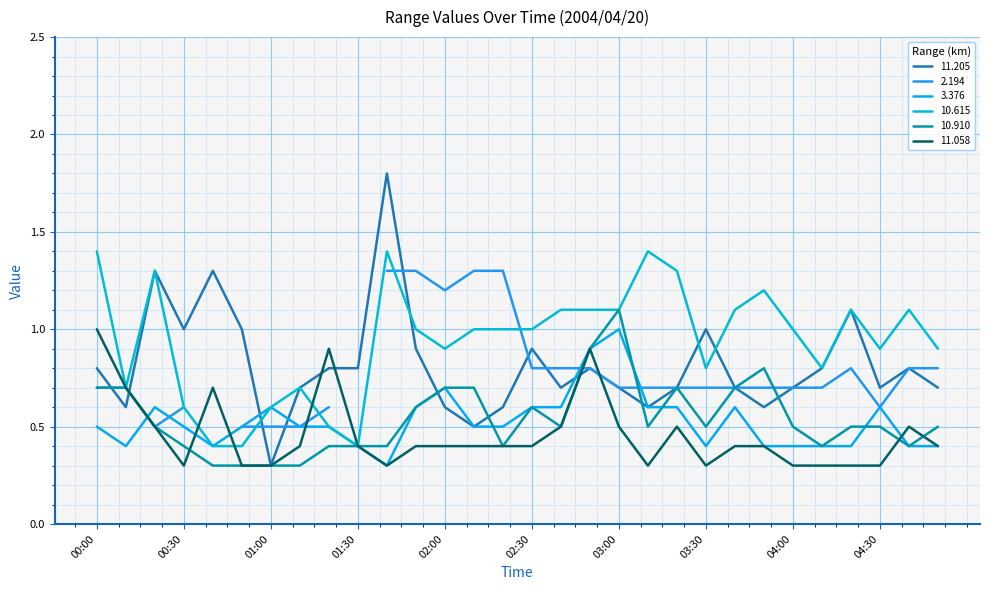

Is the value of 10.615 at 00:30 greater than the value of 3.376 at 03:40?

No